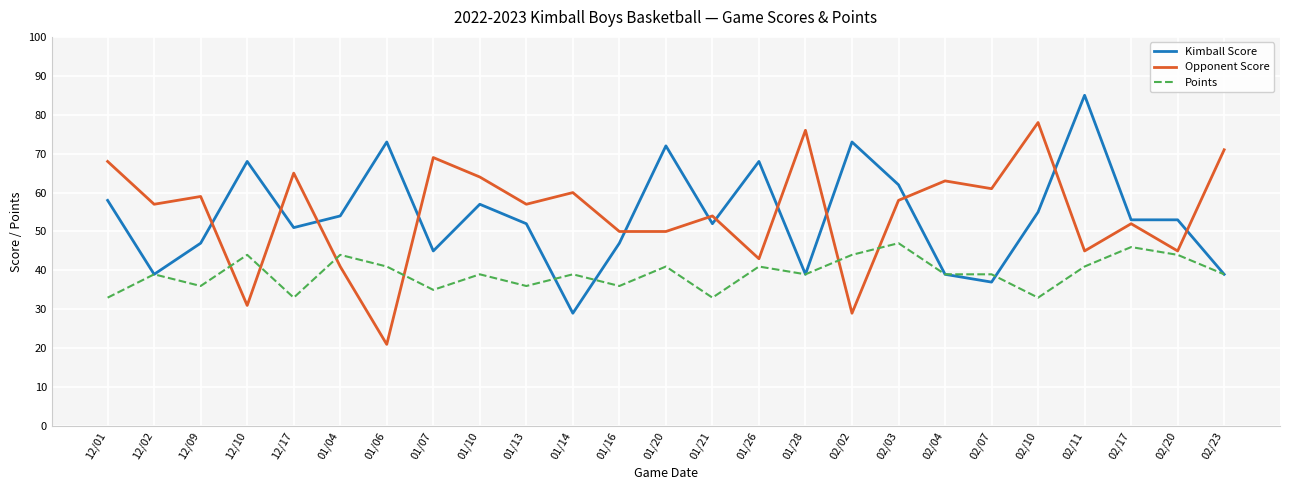

How many times do Opponent Score and Kimball Score cross each other?

12